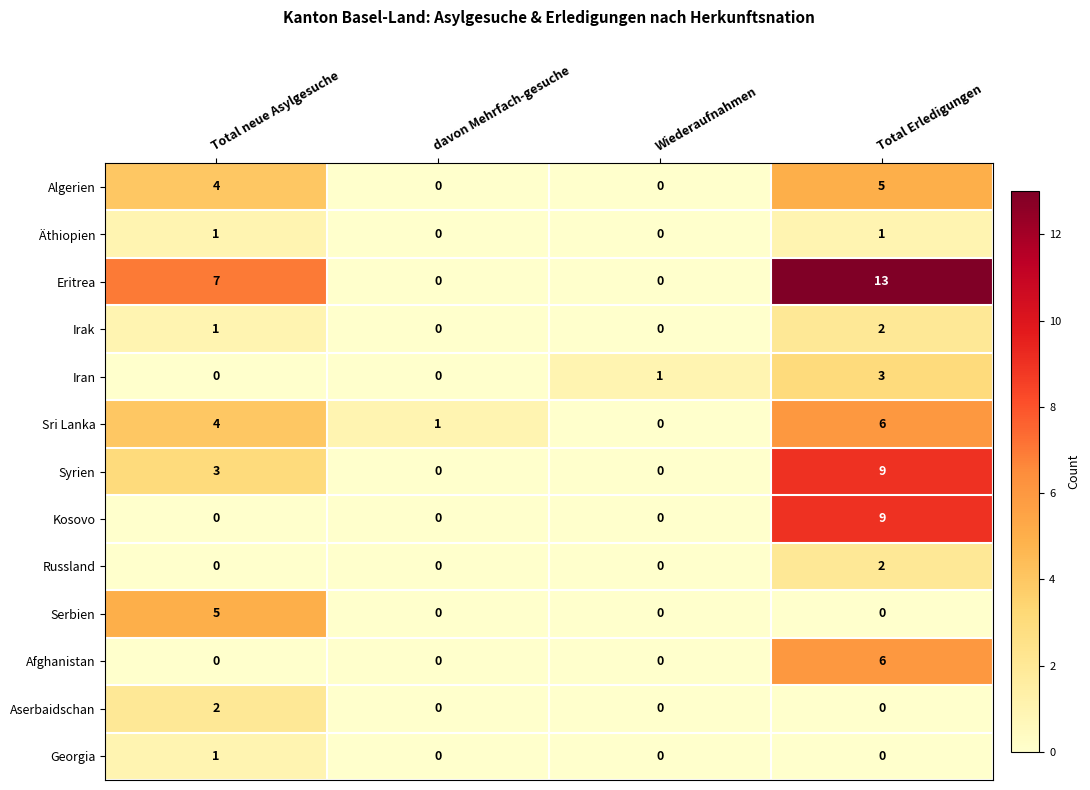

Which series has the largest total across all categories?

Eritrea